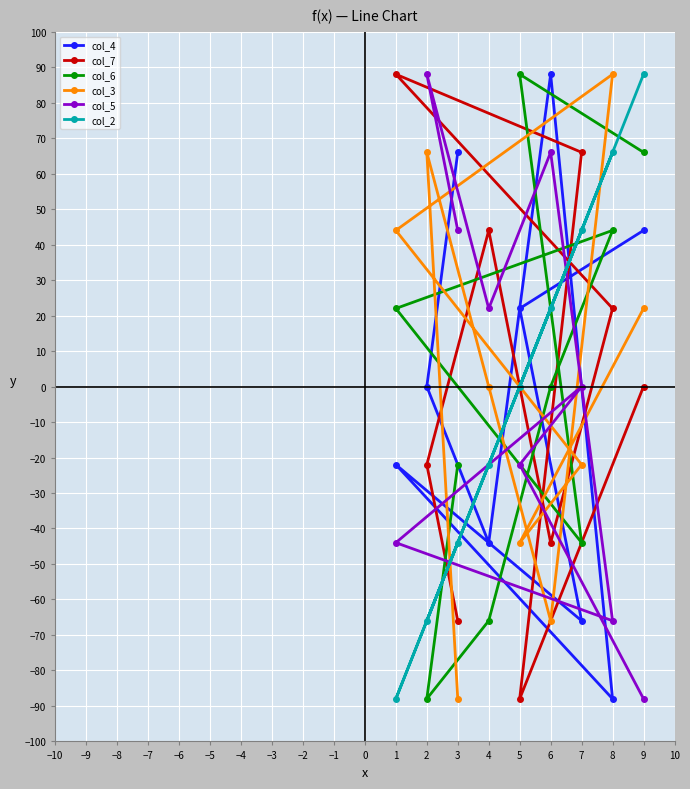

Which category has the highest value in the col_3 series?

8